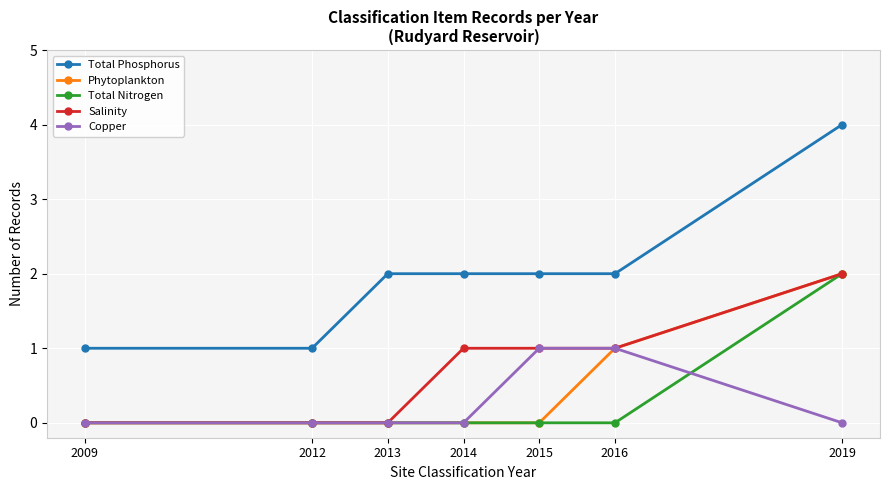

Is this an area chart (filled region under the line)?

No